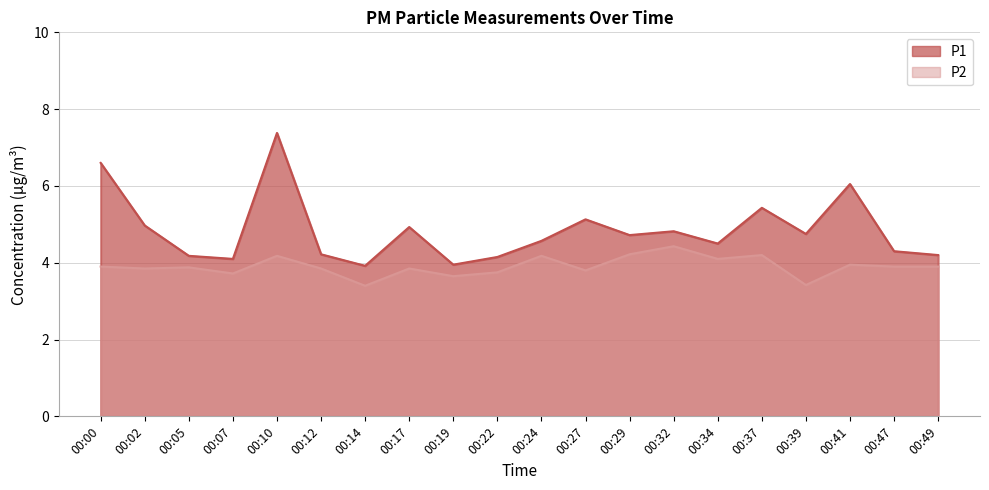

List the labels in order of P1 value, smallest first.

00:14, 00:19, 00:07, 00:22, 00:05, 00:49, 00:12, 00:47, 00:34, 00:24, 00:29, 00:39, 00:32, 00:17, 00:02, 00:27, 00:37, 00:41, 00:00, 00:10